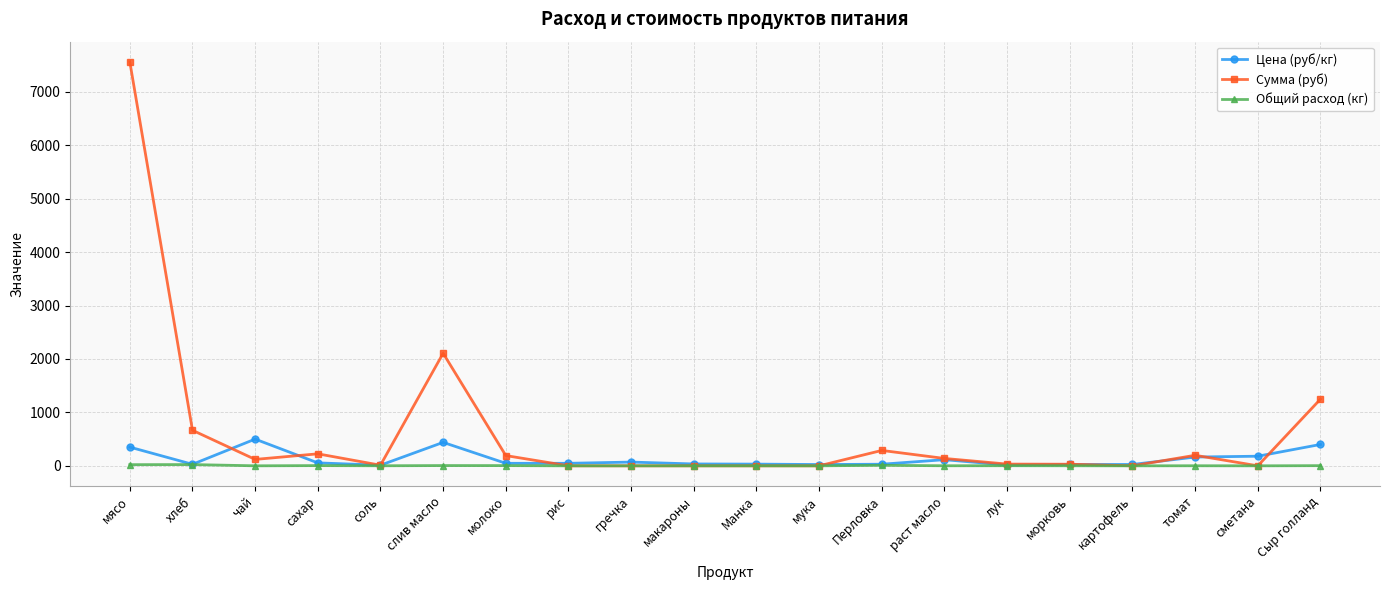

What is the difference between the highest and lowest values at картофель?

25.0